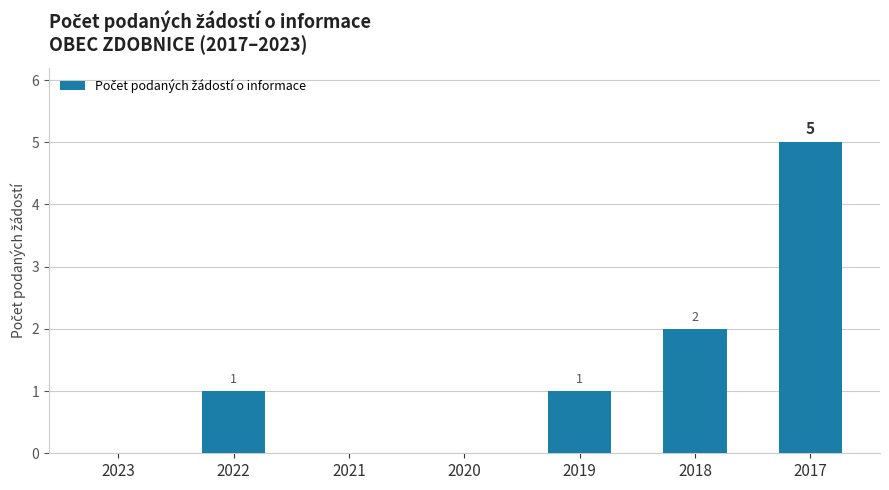

How many values are between 0 and 2?

6